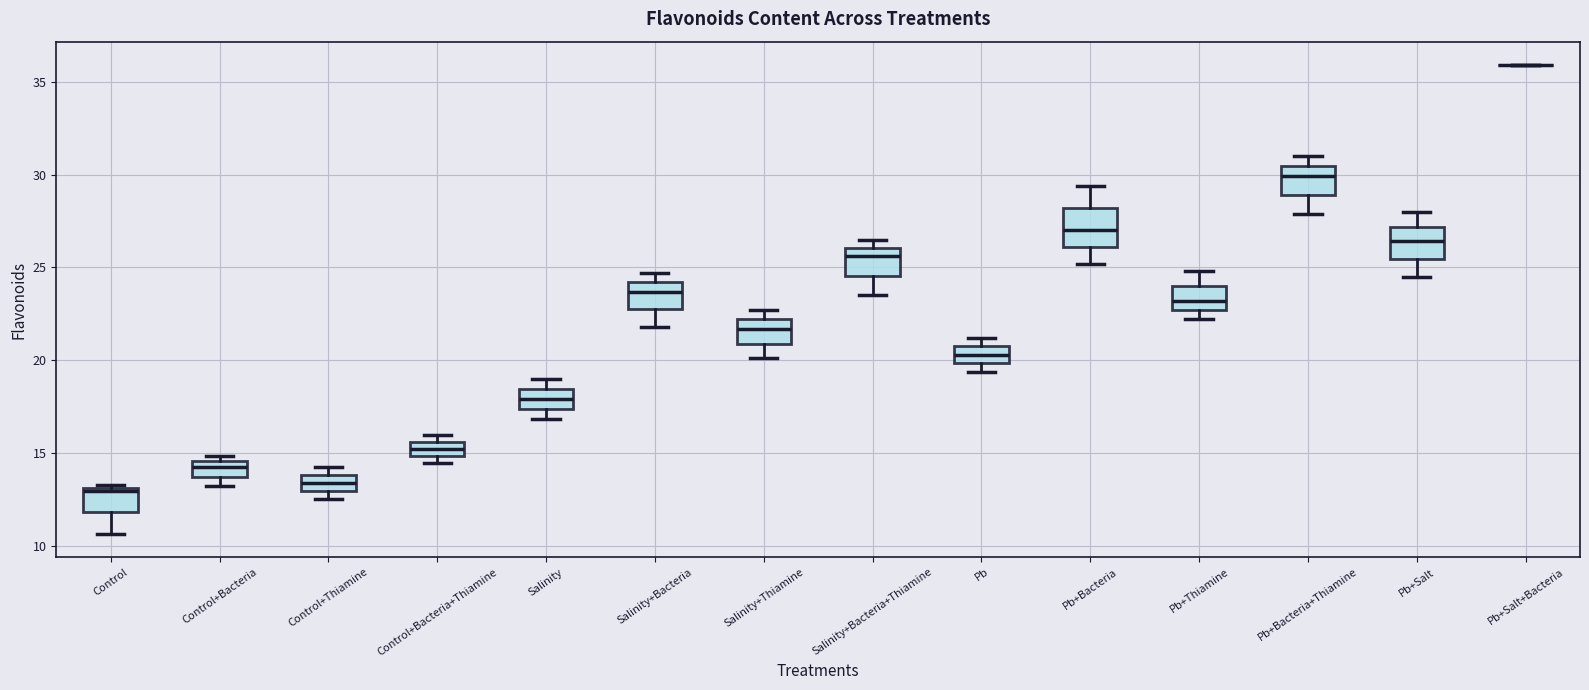

Reading left to right, read every box against the y-axis: the position of its median line, the range the box covers, and the ends of its whiskers. The values are not printed on the chart, so give them approximately, as read against the axis.

Control: median 13.0 (just below the box's upper edge), box 12.0 to 13.0, whiskers 10.5 to 13.5
Control+Bacteria: median 14.0, box 13.5 to 14.5, whiskers 13.0 to 15.0
Control+Thiamine: median 13.5, box 13.0 to 14.0, whiskers 12.5 to 14.5
Control+Bacteria+Thiamine: median 15.0 (inside the box), box 15.0 to 15.5, whiskers 14.5 to 16.0
Salinity: median 18.0, box 17.5 to 18.5, whiskers 17.0 to 19.0
Salinity+Bacteria: median 23.5, box 23.0 to 24.0, whiskers 22.0 to 24.5
Salinity+Thiamine: median 21.5, box 21.0 to 22.0, whiskers 20.0 to 22.5
Salinity+Bacteria+Thiamine: median 25.5, box 24.5 to 26.0, whiskers 23.5 to 26.5
Pb: median 20.5, box 20.0 to 21.0, whiskers 19.5 to 21.0 (above the box's upper edge)
Pb+Bacteria: median 27.0, box 26.0 to 28.0, whiskers 25.0 to 29.5
Pb+Thiamine: median 23.0, box 22.5 to 24.0, whiskers 22.0 to 25.0
Pb+Bacteria+Thiamine: median 30.0, box 29.0 to 30.5, whiskers 28.0 to 31.0
Pb+Salt: median 26.5, box 25.5 to 27.0, whiskers 24.5 to 28.0
Pb+Salt+Bacteria: box collapsed to a line at 36.0, whiskers 36.0 to 36.0